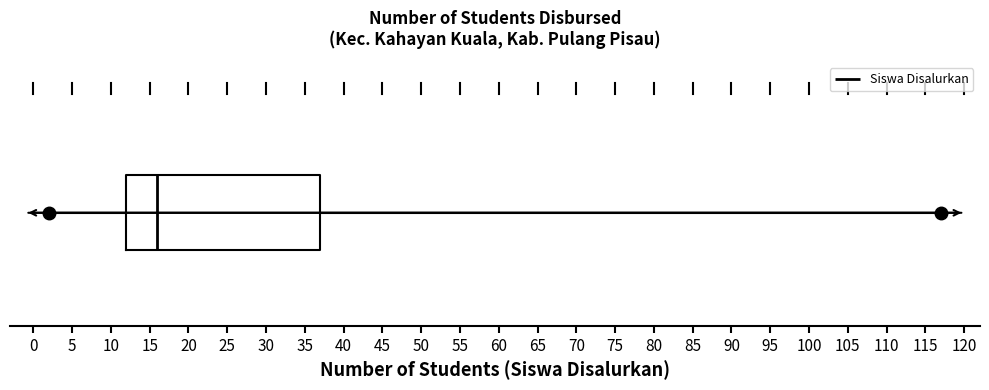

Transcribe this box plot: give where the median line is, the range the box spans, and where the two whiskers end, as read against the x-axis. The values are not printed on the chart, so give them approximately, as read against the axis.

median 16, box 12 to 37, whiskers 2 to 117